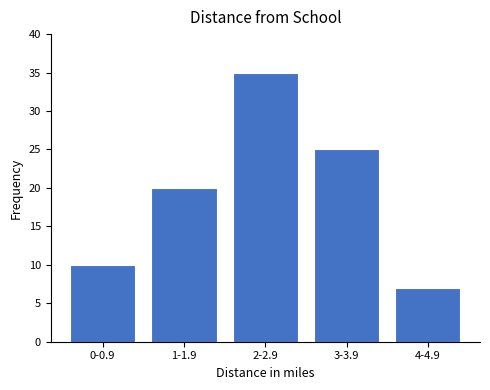

Reading left to right, list all the values displayed in this chart.

0-0.9=10	1-1.9=20	2-2.9=35	3-3.9=25	4-4.9=7